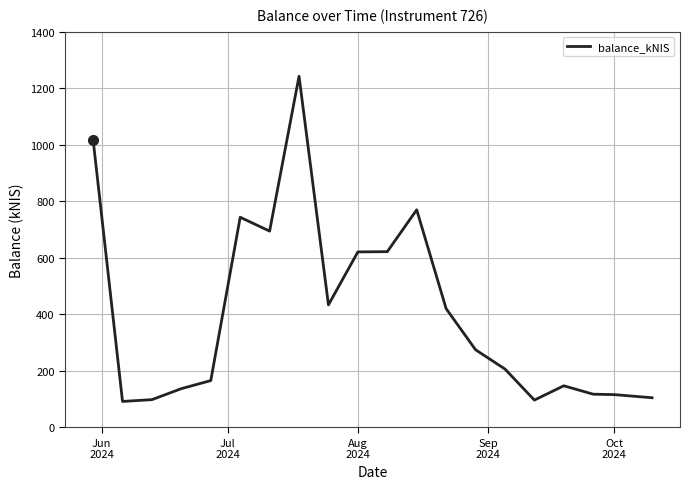

What is the maximum value shown in the chart?

1242.4